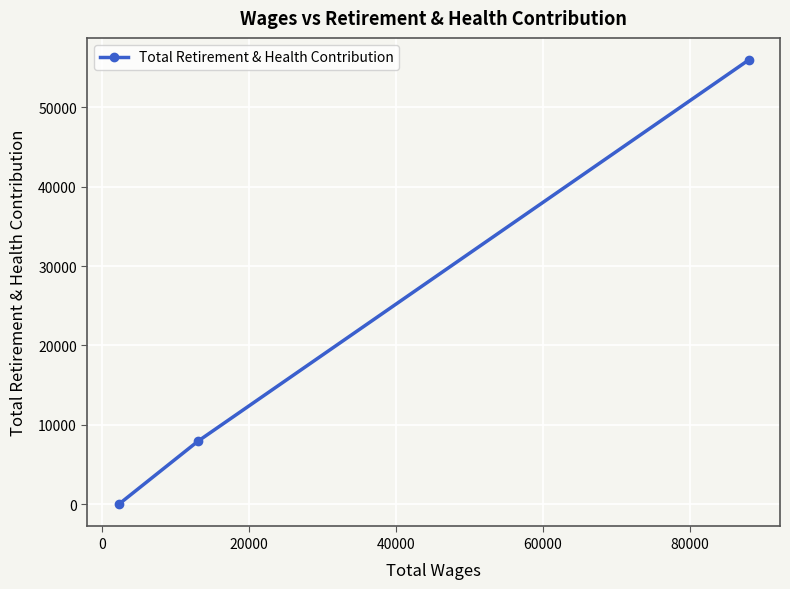

What is the greatest value displayed?

55948